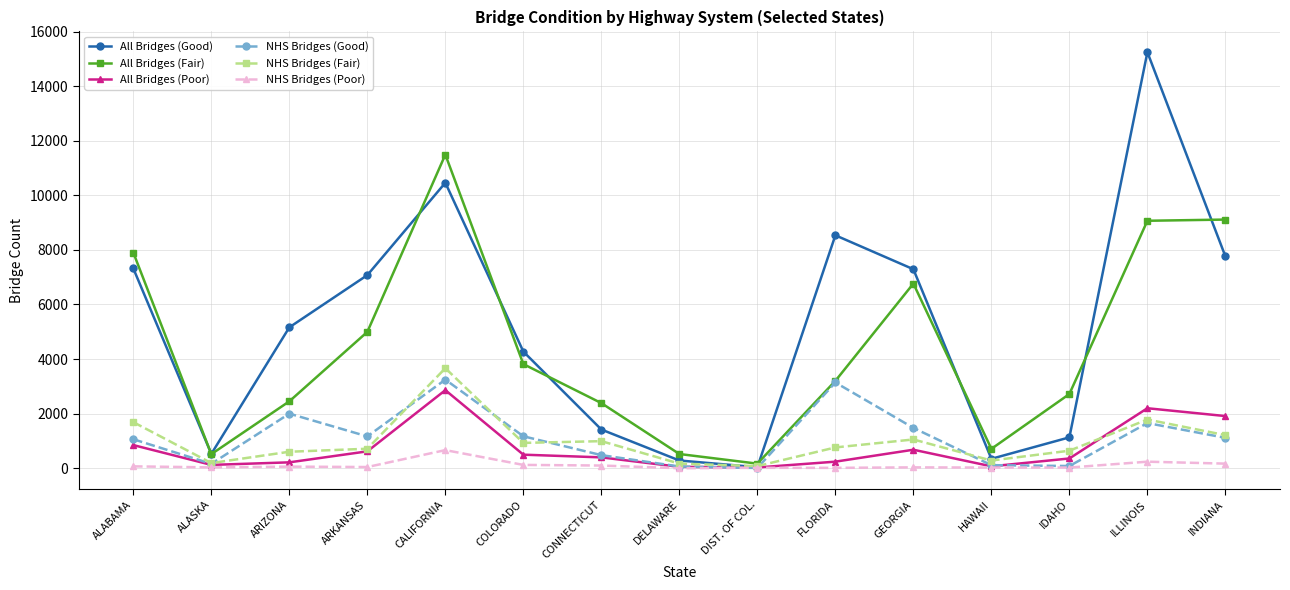

Where is the first local maximum for All Bridges (Fair)?

CALIFORNIA